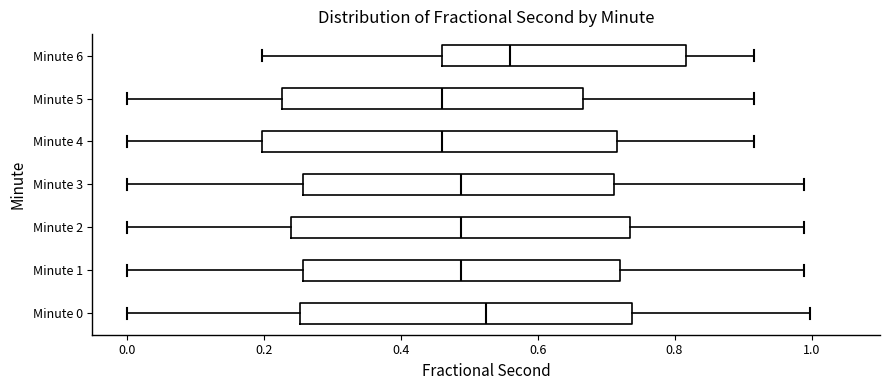

Which box is the widest, from its left edge to its right edge?

Minute 4